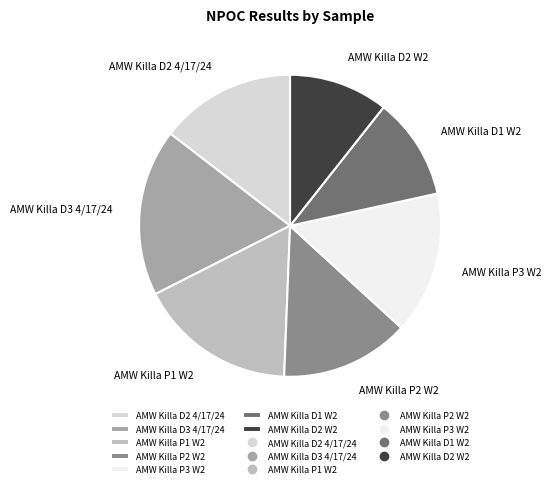

What is the largest slice in the pie chart?

AMW Killa D3 4/17/24